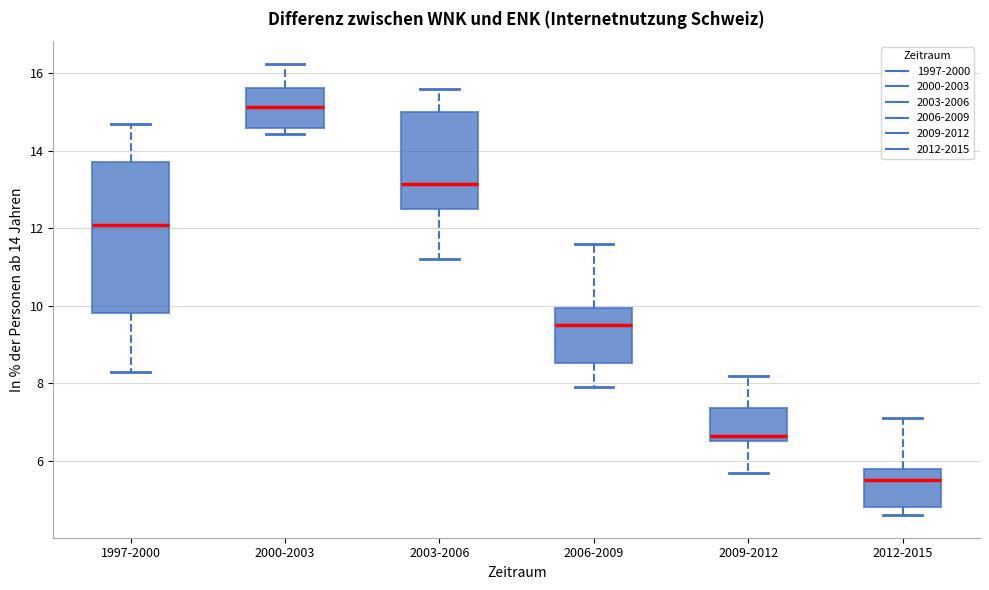

Reading left to right, read every box against the y-axis: the position of its median line, the range the box covers, and the ends of its whiskers. The values are not printed on the chart, so give them approximately, as read against the axis.

1997-2000: median 12.0, box 9.8 to 13.8, whiskers 8.2 to 14.6
2000-2003: median 15.2, box 14.6 to 15.6, whiskers 14.4 to 16.2
2003-2006: median 13.2, box 12.6 to 15.0, whiskers 11.2 to 15.6
2006-2009: median 9.6, box 8.6 to 10.0, whiskers 8.0 to 11.6
2009-2012: median 6.6 (just above the box's lower edge), box 6.6 to 7.4, whiskers 5.8 to 8.2
2012-2015: median 5.6, box 4.8 to 5.8, whiskers 4.6 to 7.2